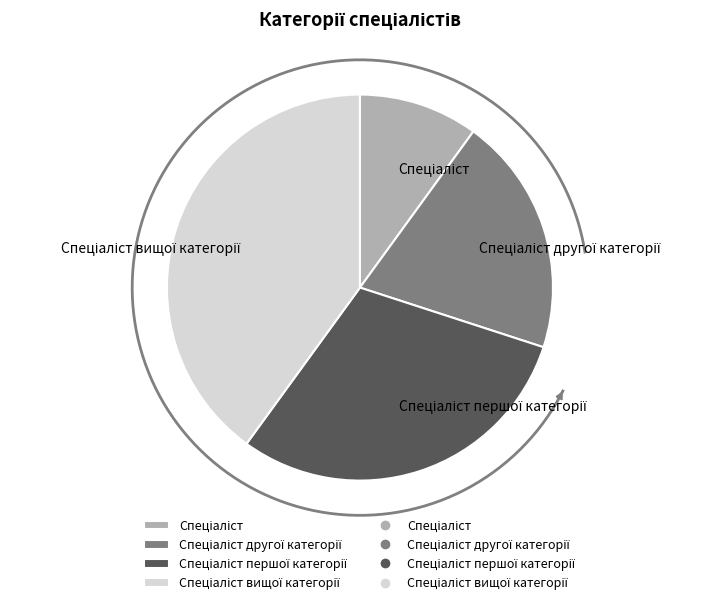

Does any single category account for the majority?

No